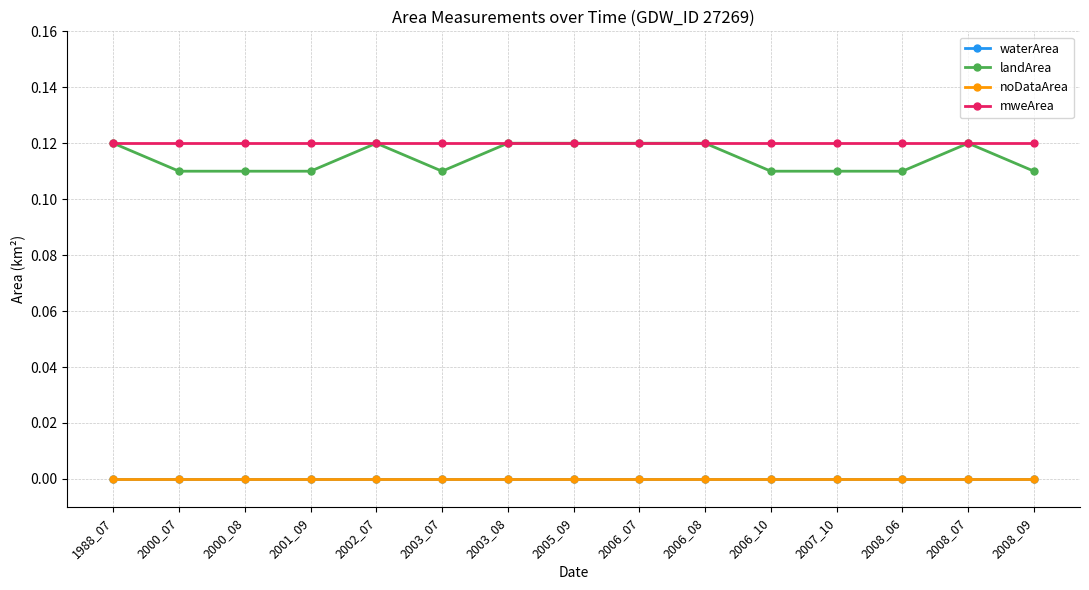

What is the greatest value displayed?

0.1